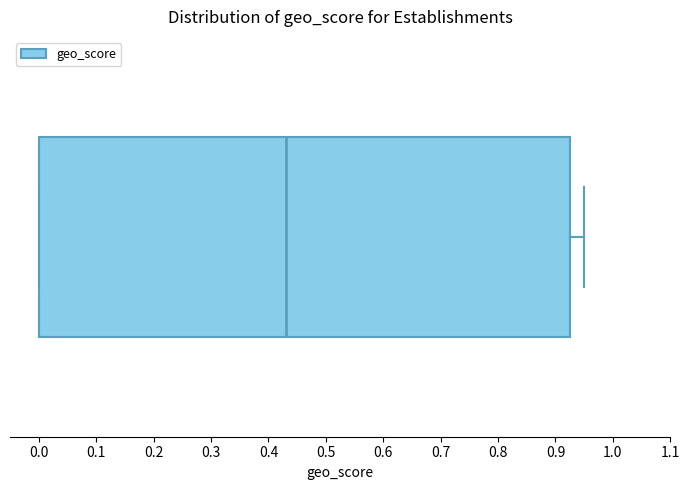

Transcribe this box plot: give where the median line is, the range the box spans, and where the two whiskers end, as read against the x-axis. The values are not printed on the chart, so give them approximately, as read against the axis.

median 0.43, box 0.00 to 0.93, whiskers 0.00 to 0.95